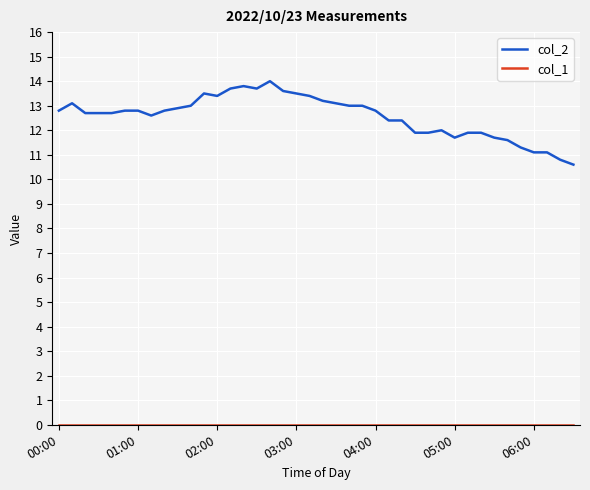

Which series has the largest total across all categories?

col_2